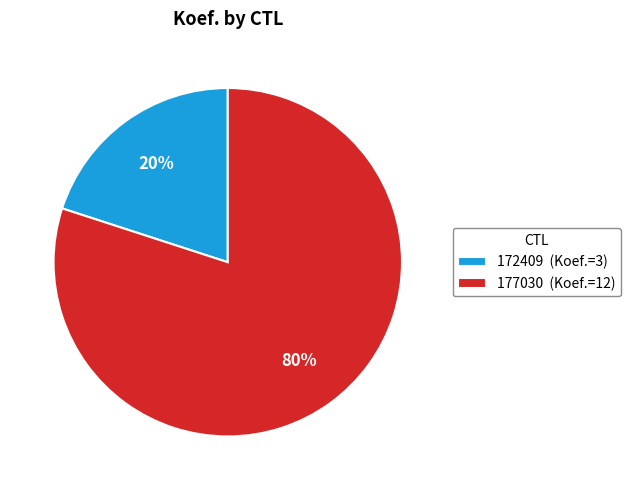

Does any single category account for the majority?

Yes